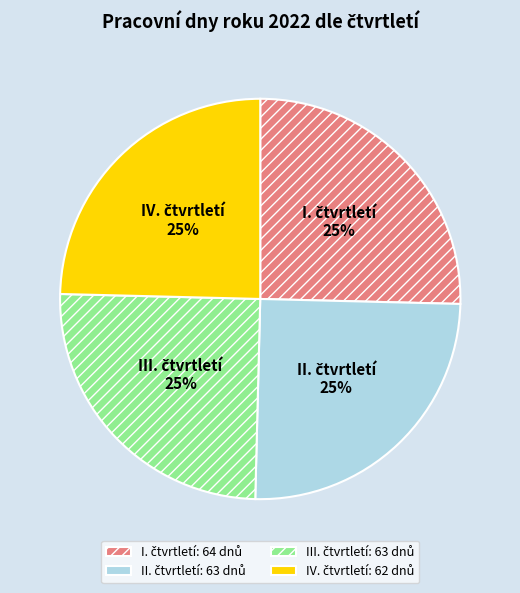

Is there a majority slice in this chart?

No